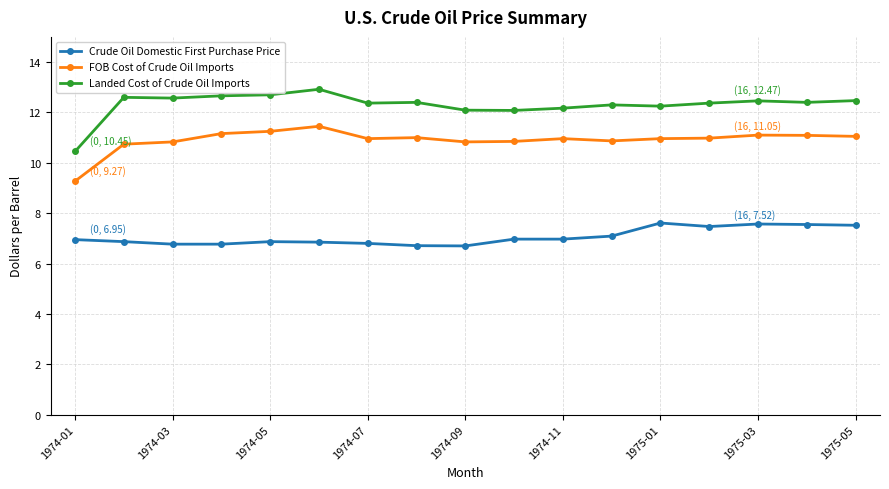

What is the value of the Crude Oil Domestic First Purchase Price point at the 4th from the left?

6.8